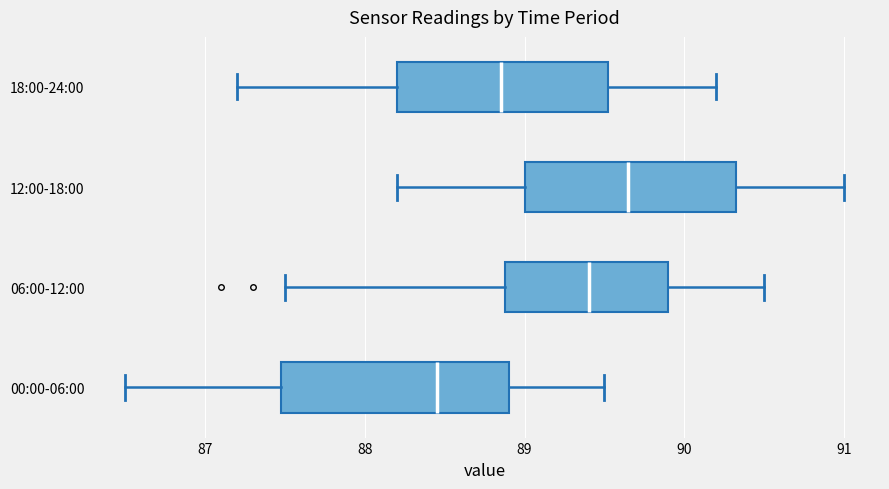

Reading bottom to top, transcribe this box plot: for each box, give where its median line is, the range the box spans, and where its two whiskers end, as read against the x-axis. The values are not printed on the chart, so give them approximately, as read against the axis.

00:00-06:00: median 88.5, box 87.5 to 88.9, whiskers 86.5 to 89.5
06:00-12:00: median 89.4, box 88.9 to 89.9, whiskers 87.5 to 90.5
12:00-18:00: median 89.7, box 89.0 to 90.3, whiskers 88.2 to 91.0
18:00-24:00: median 88.9, box 88.2 to 89.5, whiskers 87.2 to 90.2